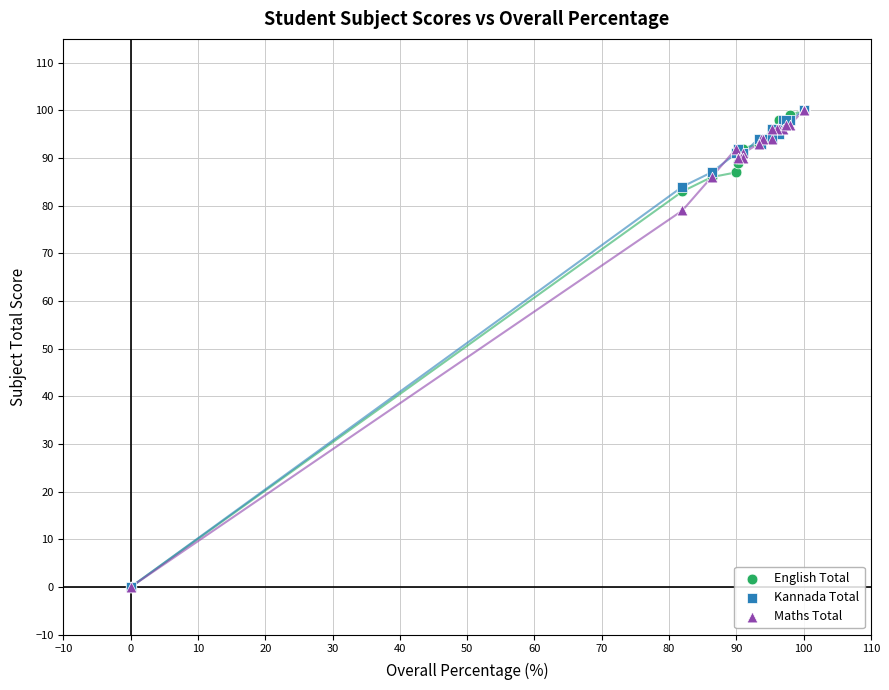

Across all series, what Y value is closest to 50?

79